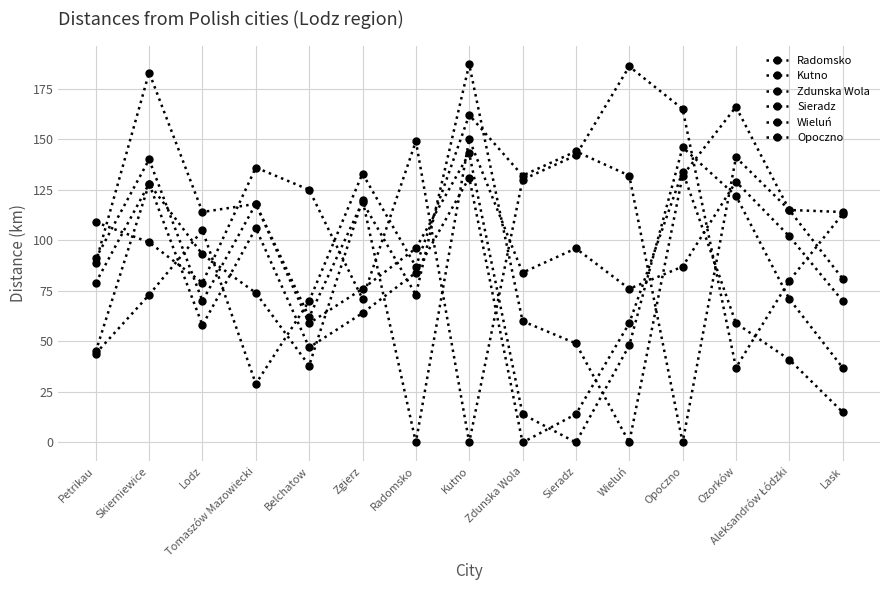

How many lines are shown in the chart?

6